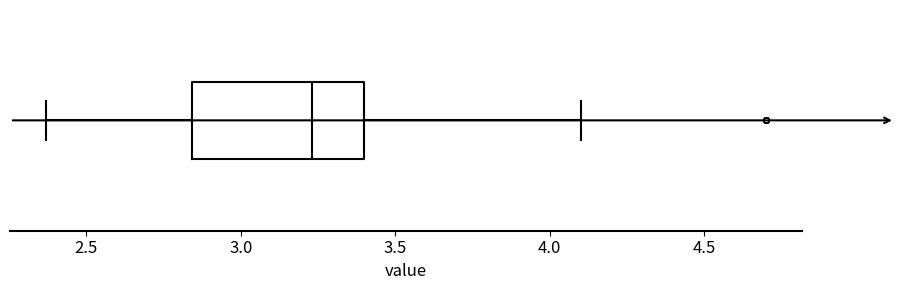

Read this box plot against the x-axis: the position of the median line, the range covered by the box, and the ends of both whiskers. The values are not printed on the chart, so give them approximately, as read against the axis.

median 3.25, box 2.85 to 3.40, whiskers 2.35 to 4.10